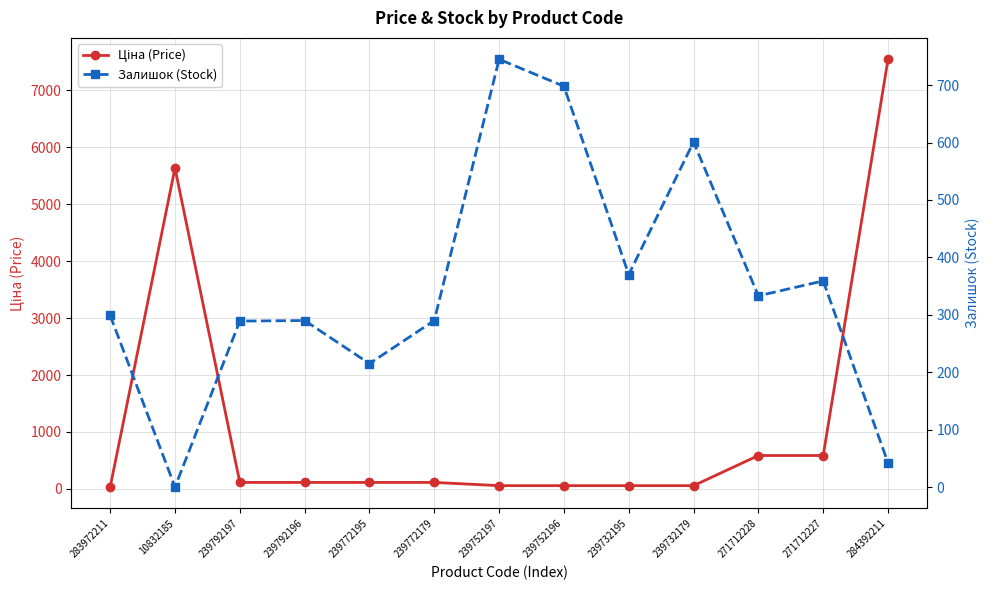

Rank the categories by Ціна (Price) value from lowest to highest.

283972211, 239752197, 239752196, 239732195, 239732179, 239792197, 239792196, 239772195, 239772179, 271712228, 271712227, 10832185, 284392211